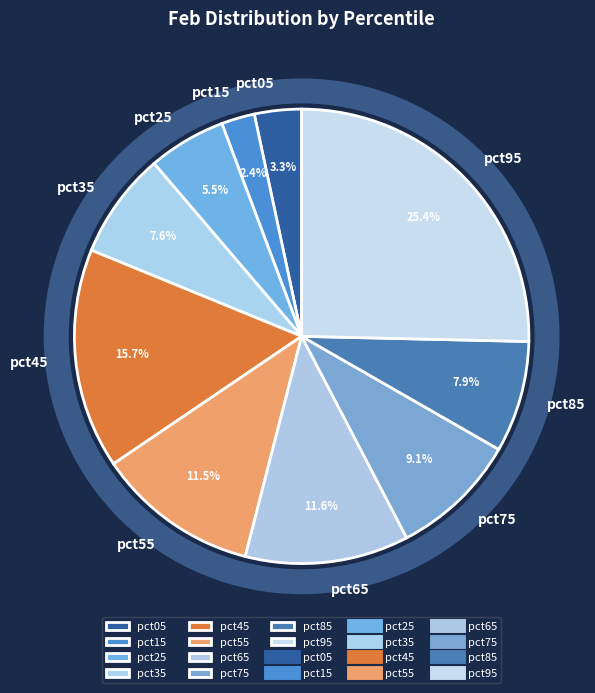

Is there any slice that represents more than half of the pie?

No